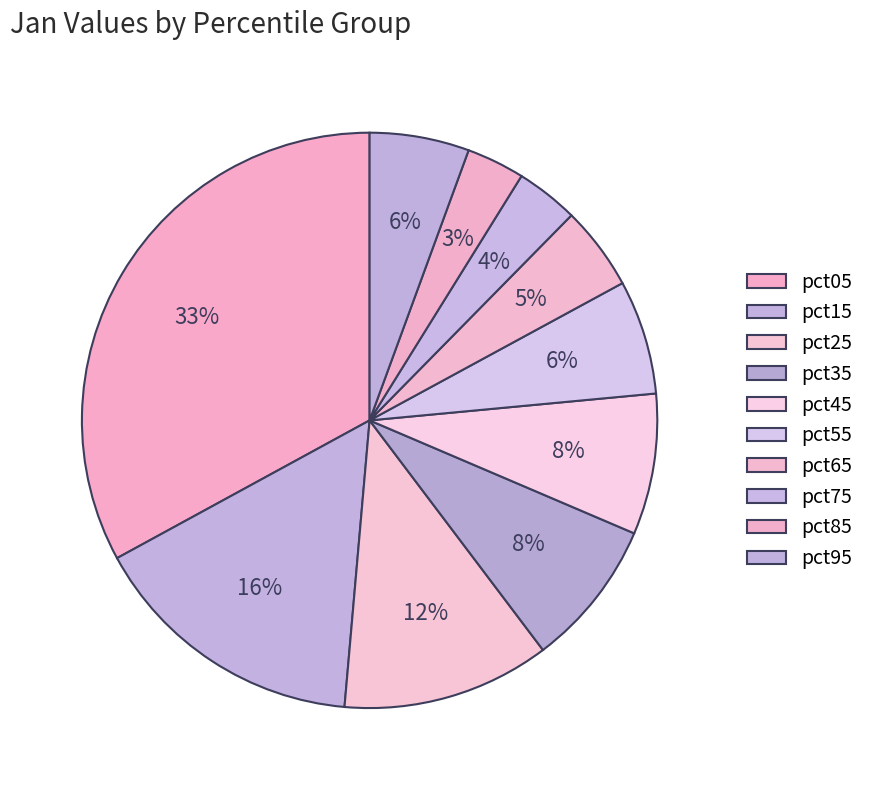

What percentage is the pct75 slice, to the nearest percent?

4%